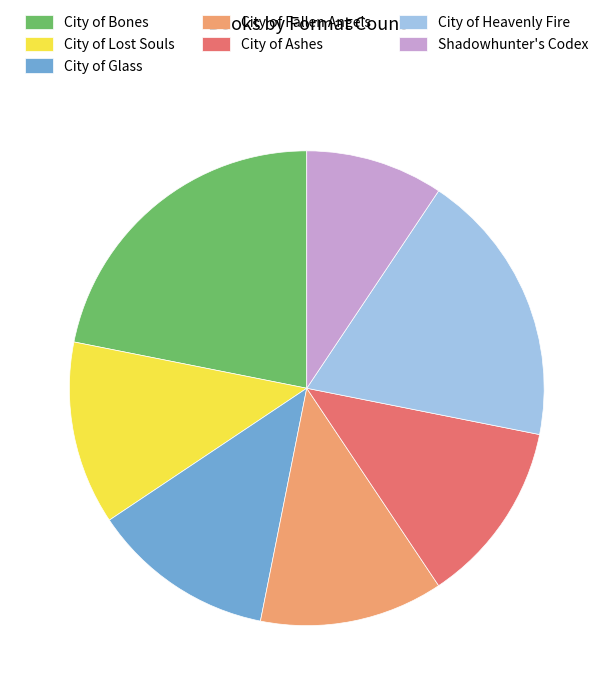

What is the smallest slice in the pie chart?

Shadowhunter's Codex